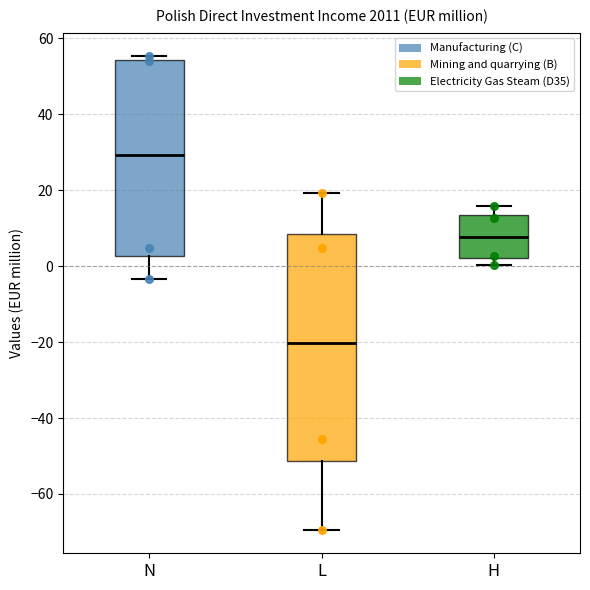

Where does the lower whisker of the box for L end on the y-axis? The values are not printed on the chart, so give them approximately, as read against the axis.

-70